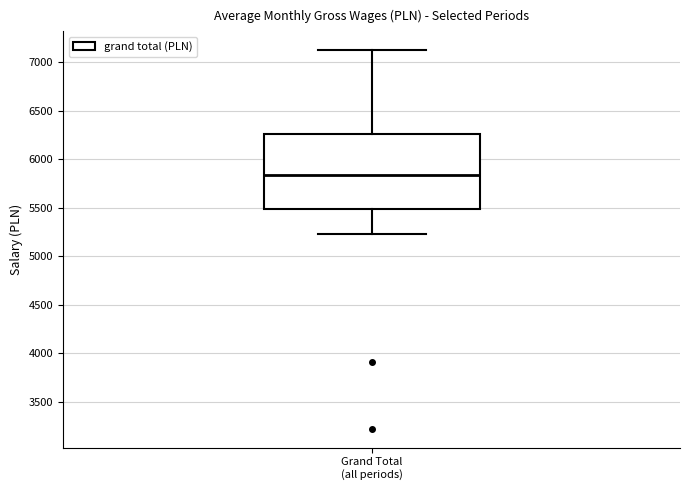

Transcribe this box plot: give where the median line is, the range the box spans, and where the two whiskers end, as read against the y-axis. The values are not printed on the chart, so give them approximately, as read against the axis.

median 5850, box 5500 to 6250, whiskers 5250 to 7100